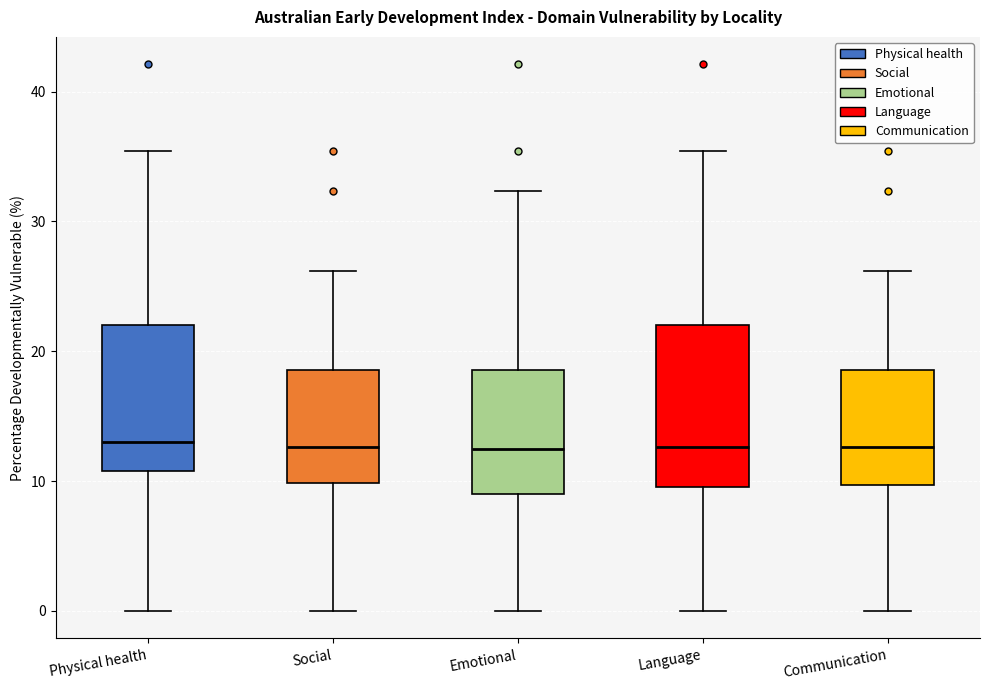

Comparing the boxes themselves (not the whiskers), which one is the tallest?

Language